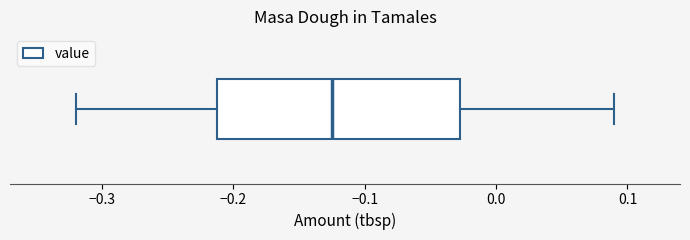

Transcribe this box plot: give where the median line is, the range the box spans, and where the two whiskers end, as read against the x-axis. The values are not printed on the chart, so give them approximately, as read against the axis.

median -0.12, box -0.21 to -0.03, whiskers -0.32 to 0.09